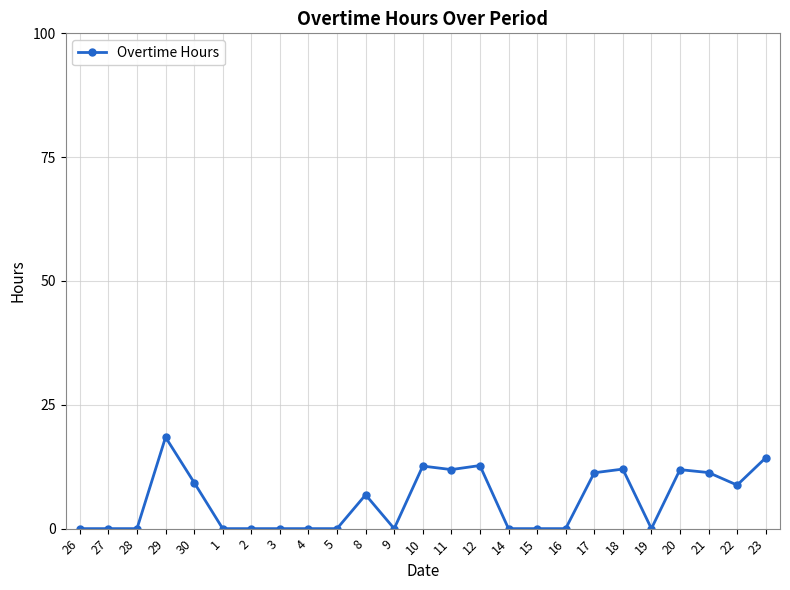

What value does the data have at 11?

11.9